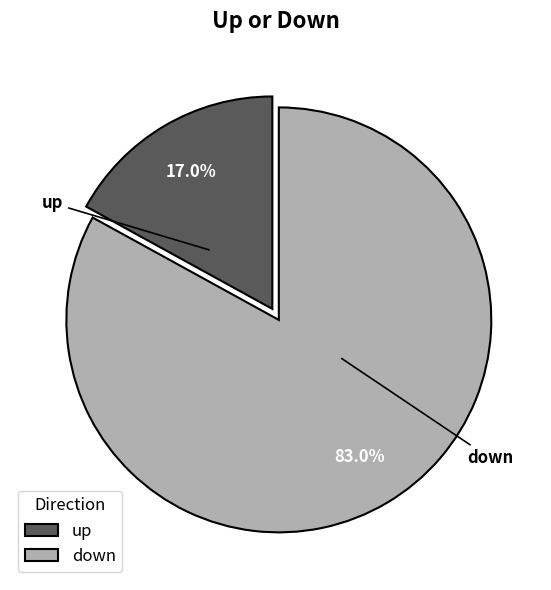

Is it true that down is 83% of the pie?

True